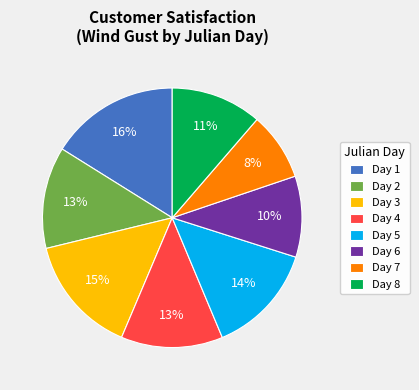

Is the sum of Day 6 and Day 5 greater than half?

No